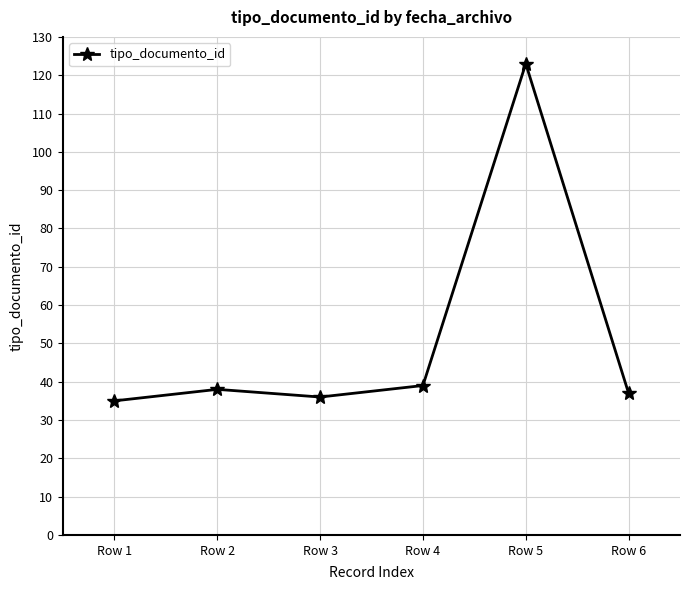

Read the value at Row 6, to the nearest 10.

40